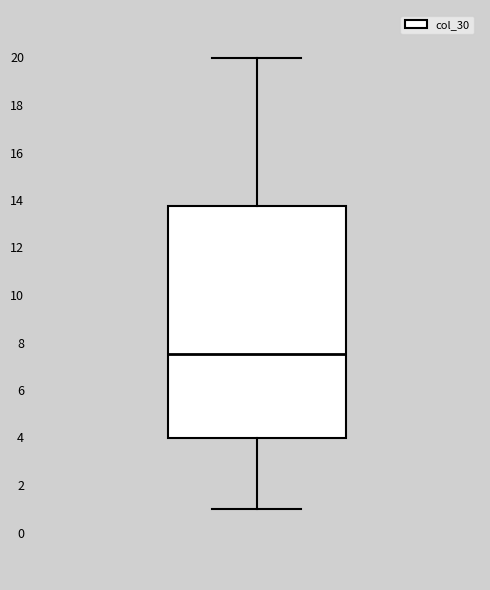

Read this box plot against the y-axis: the position of the median line, the range covered by the box, and the ends of both whiskers. The values are not printed on the chart, so give them approximately, as read against the axis.

median 7.6, box 4.0 to 13.8, whiskers 1.0 to 20.0